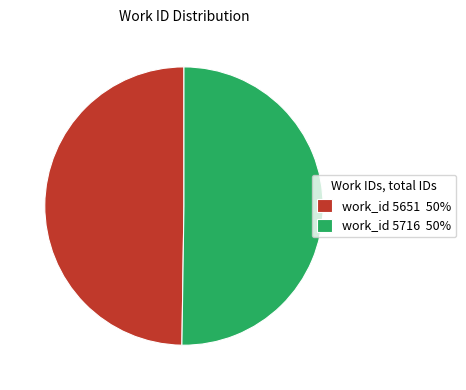

Is the sum of work_id 5716 50% and work_id 5651 50% greater than half?

Yes